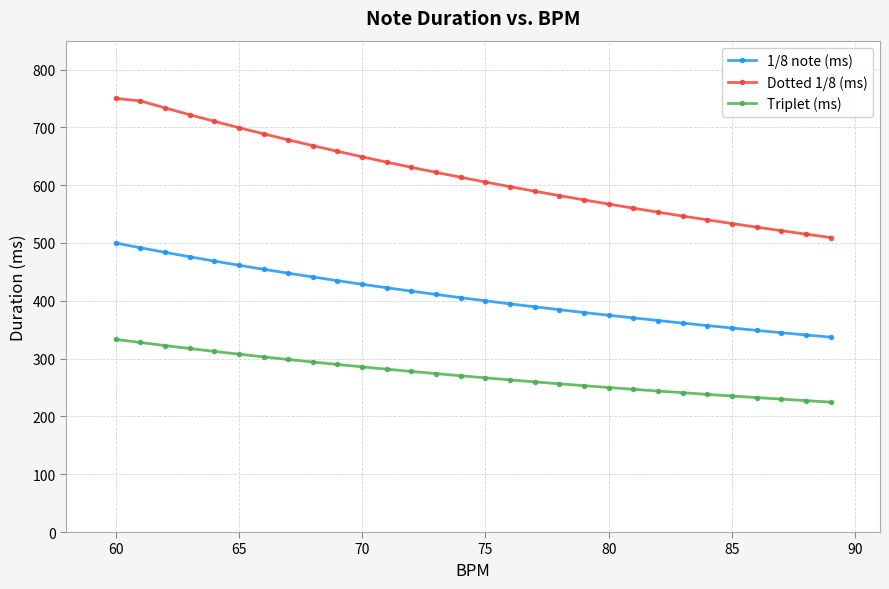

True or false: Triplet (ms) and 1/8 note (ms) intersect in this chart.

False